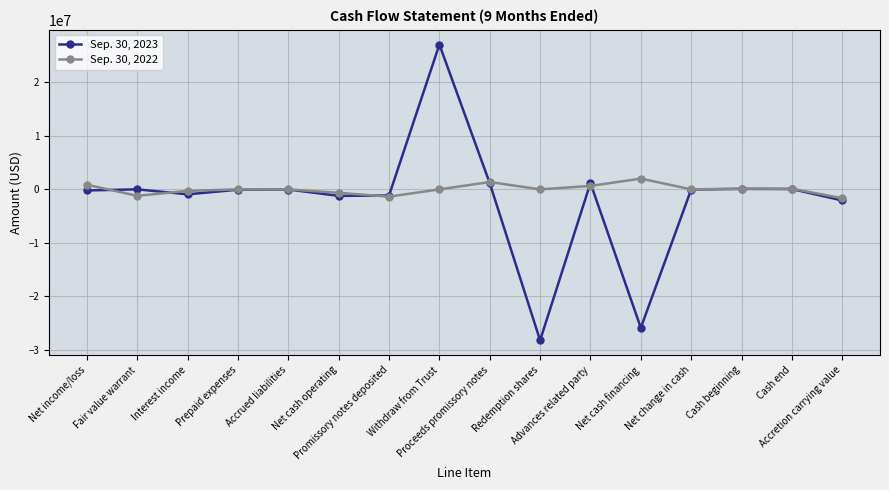

True or false: Sep. 30, 2023 and Sep. 30, 2022 intersect in this chart.

True